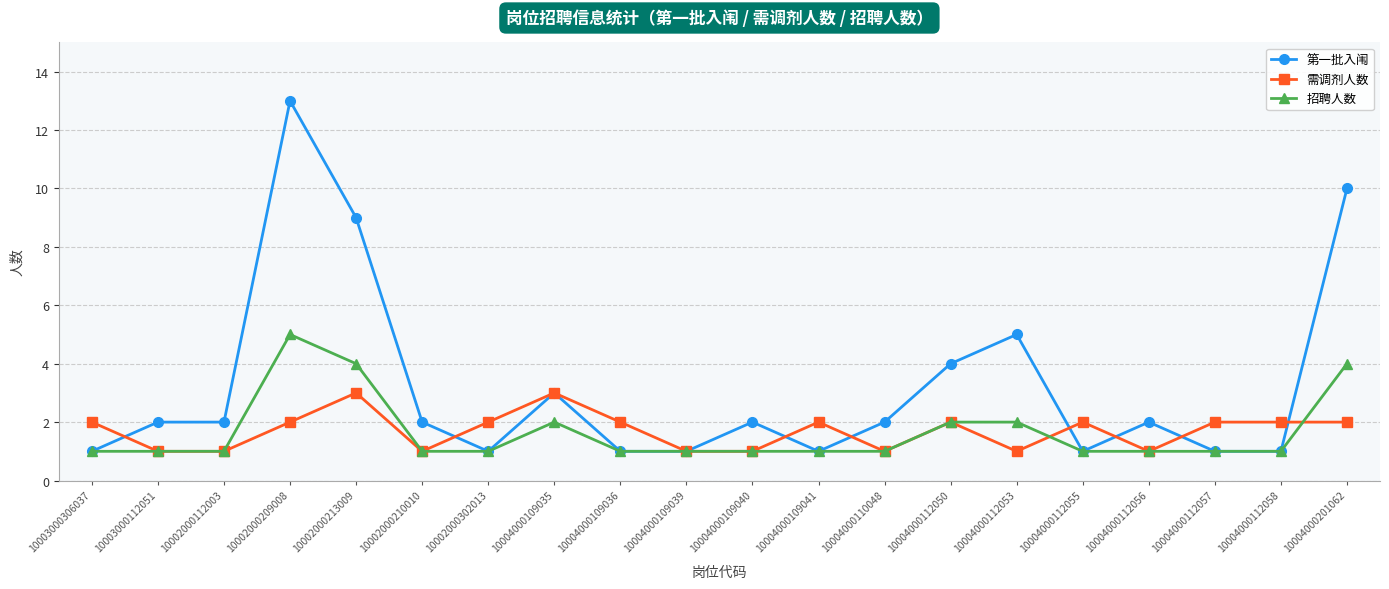

How many series are shown in this chart?

3